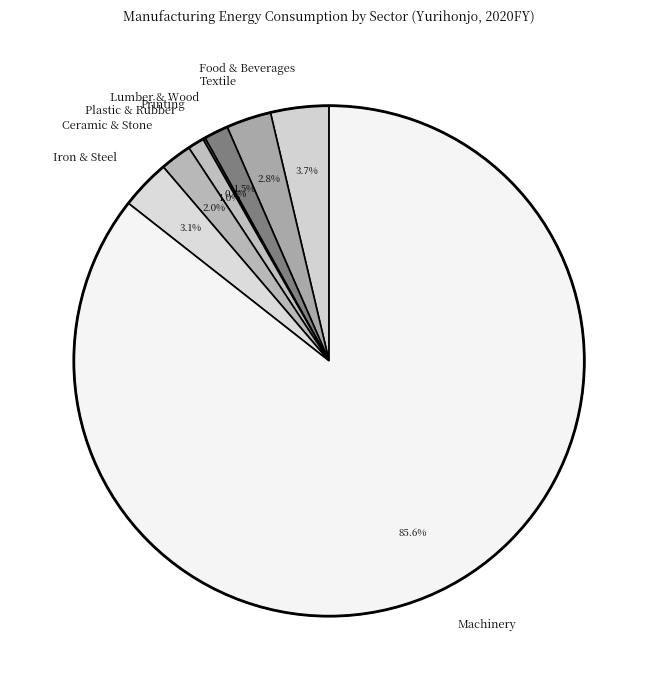

Which category has the biggest portion of the pie?

Machinery